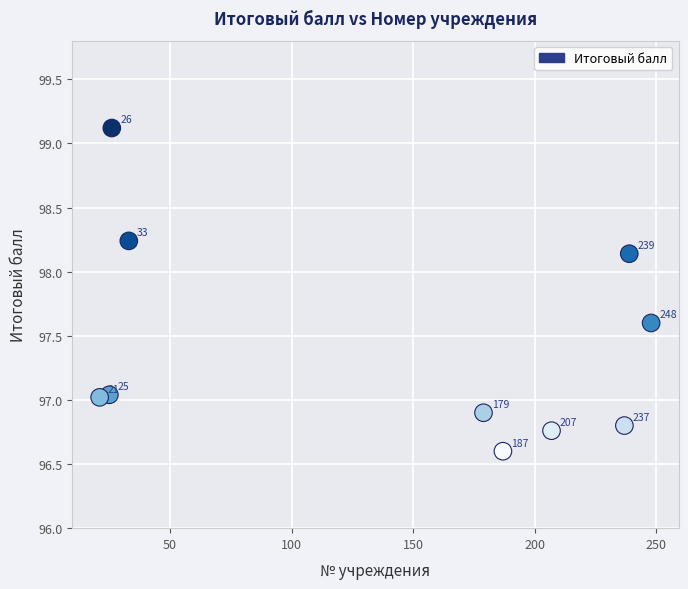

What is the average Y value?

97.4